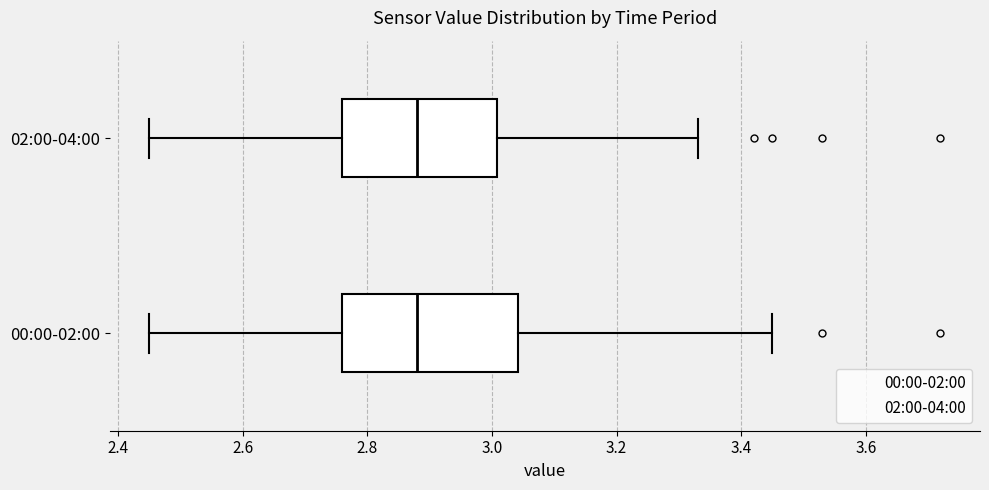

Where is the left edge of the box for 02:00-04:00 on the x-axis? The values are not printed on the chart, so give them approximately, as read against the axis.

2.76